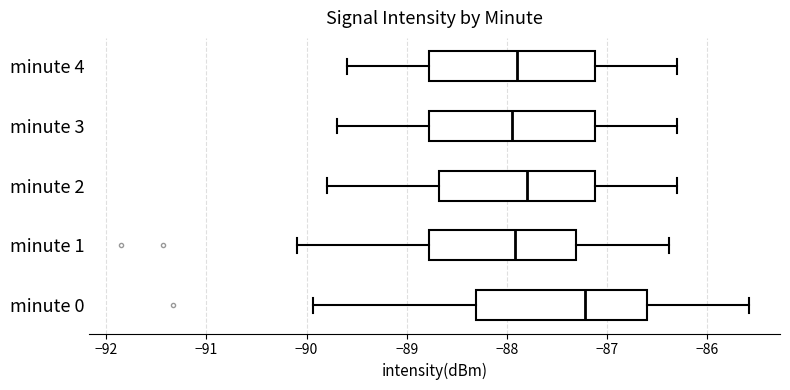

Reading bottom to top, transcribe this box plot: for each box, give where its median line is, the range the box spans, and where its two whiskers end, as read against the x-axis. The values are not printed on the chart, so give them approximately, as read against the axis.

minute 0: median -87.2, box -88.3 to -86.6, whiskers -89.9 to -85.6
minute 1: median -87.9, box -88.8 to -87.3, whiskers -90.1 to -86.4
minute 2: median -87.8, box -88.7 to -87.1, whiskers -89.8 to -86.3
minute 3: median -87.9, box -88.8 to -87.1, whiskers -89.7 to -86.3
minute 4: median -87.9, box -88.8 to -87.1, whiskers -89.6 to -86.3